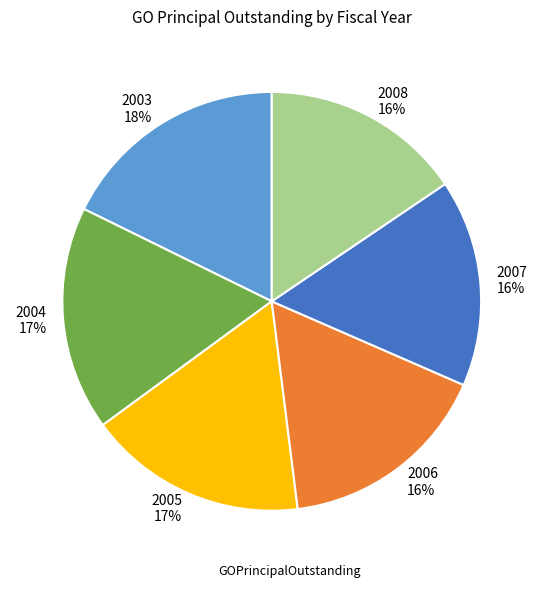

To the nearest percent, what is the difference between the largest and smallest slice percentages?

2%